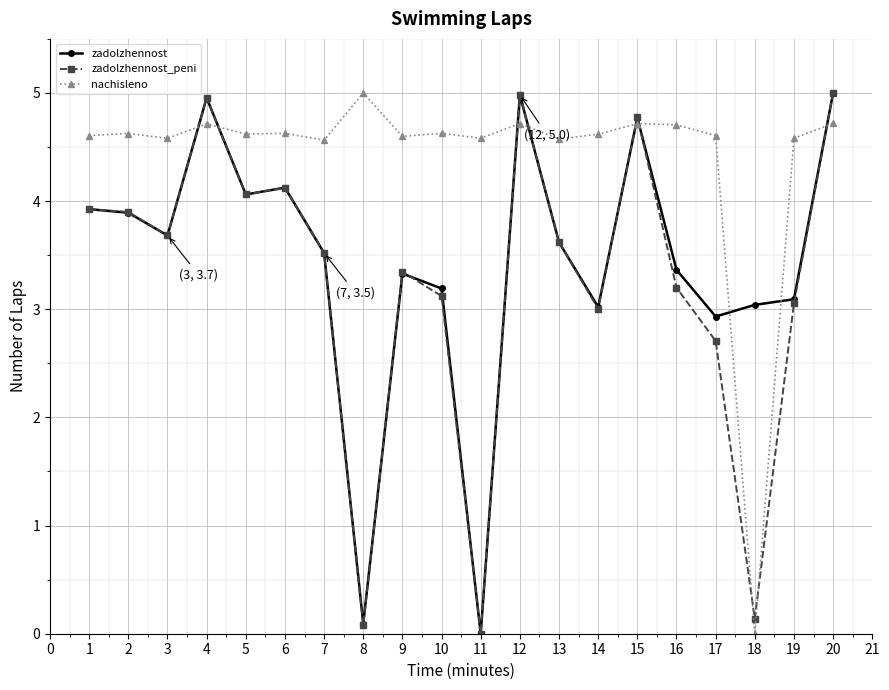

What is the difference between the highest and lowest values at 13?

1.0